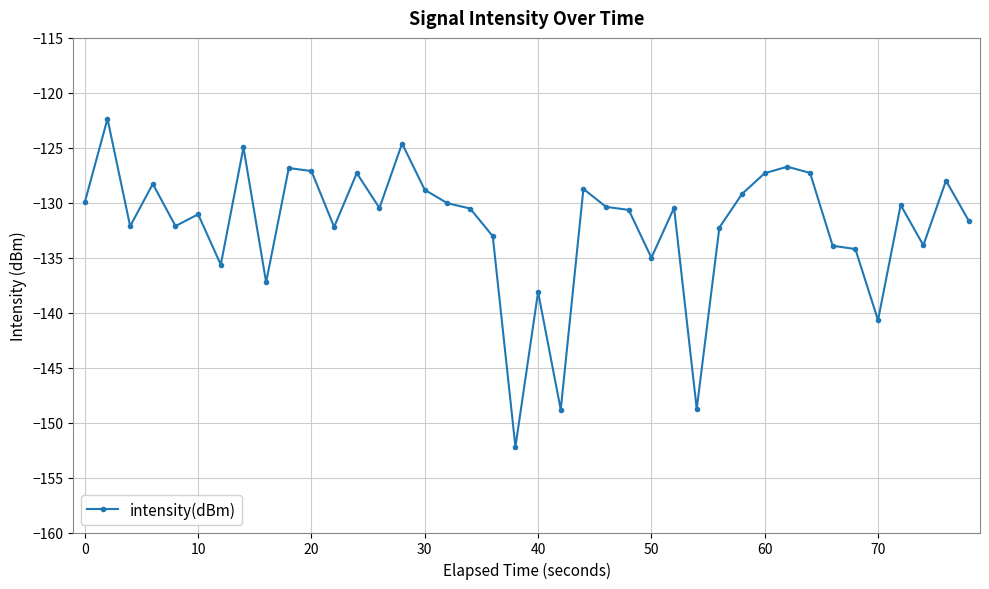

What is the average value?

-132.1